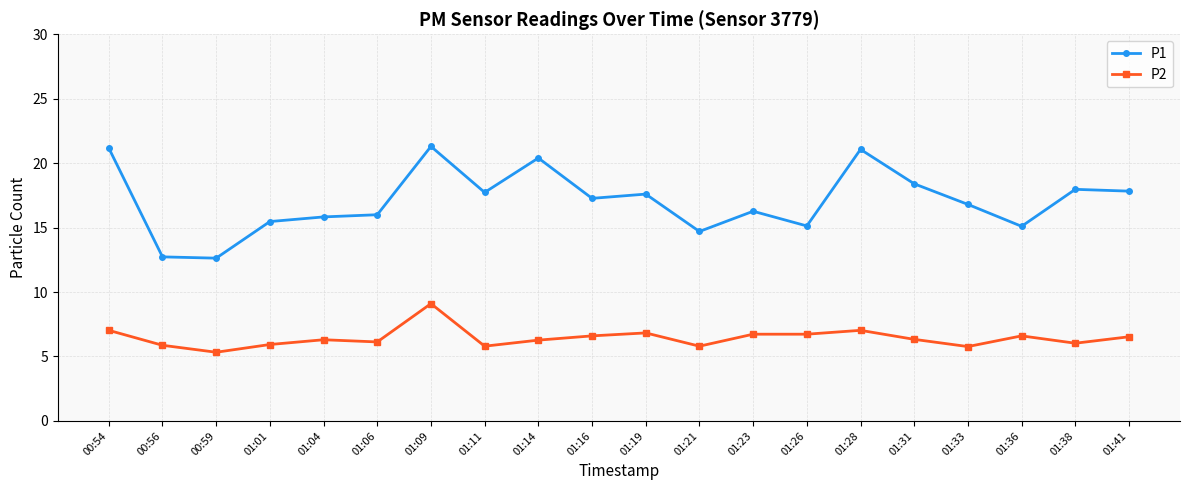

The value of P1 at 00:56 is 3.5. True or false?

False